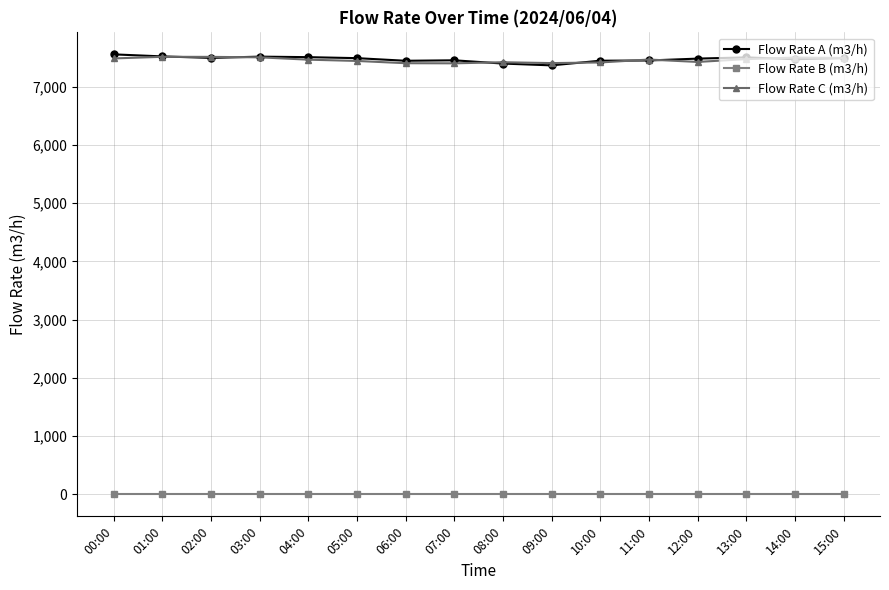

What is the difference between the highest and lowest values at 10:00?

7445